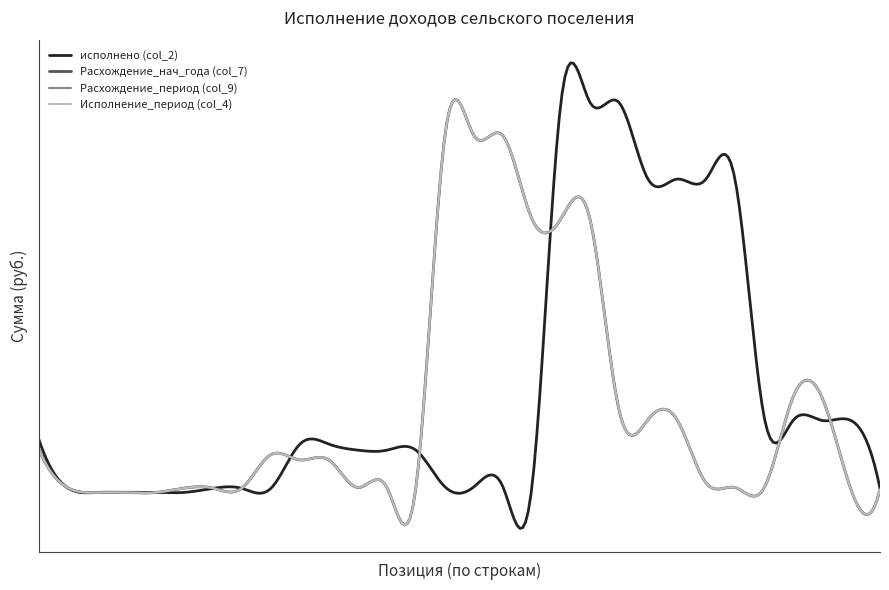

What is the minimum value shown in the chart?

3568.3